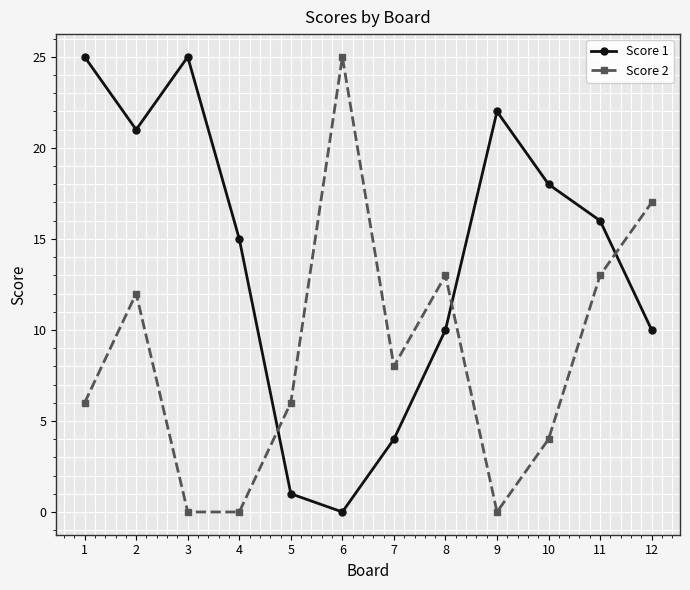

What is the sum of all Score 2 values?

104